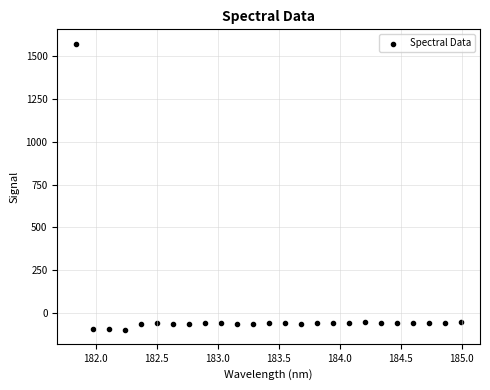

What is the range of Y values (max minus min)?

1665.1